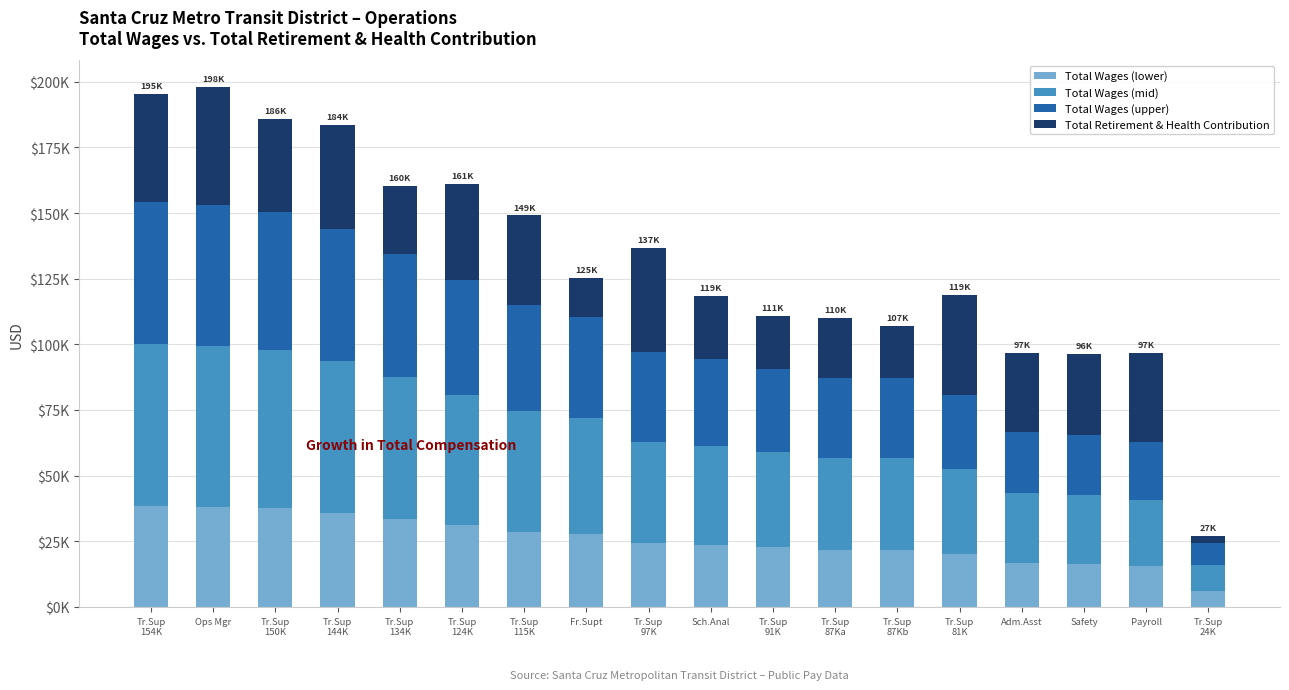

Does the chart contain any negative values?

No